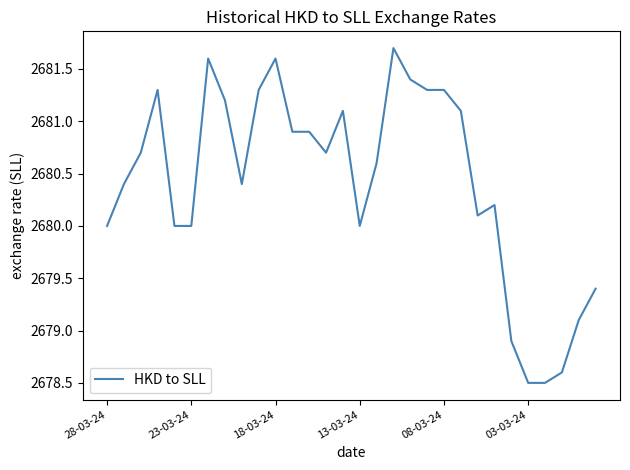

What is the difference between the second highest and minimum values?

3.1